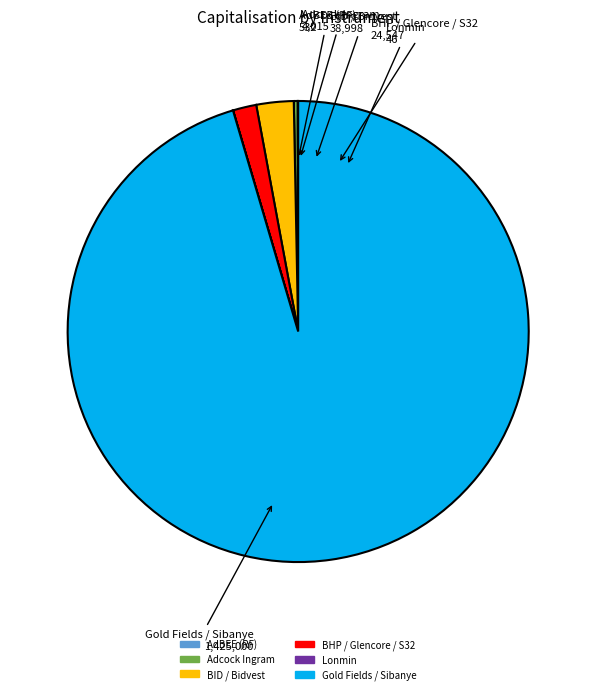

True or false: BID / Bidvest accounts for 3% of the total.

True